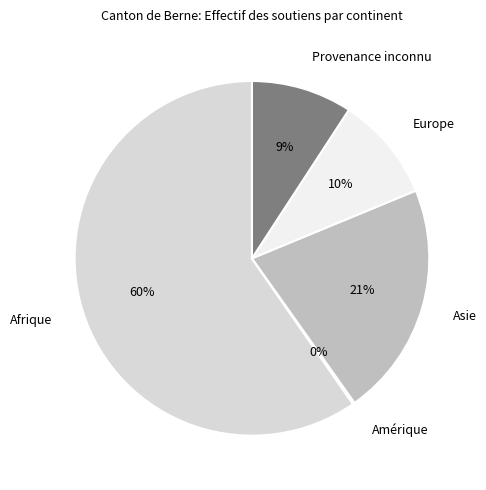

The Europe slice represents 24% of the pie. True or false?

False